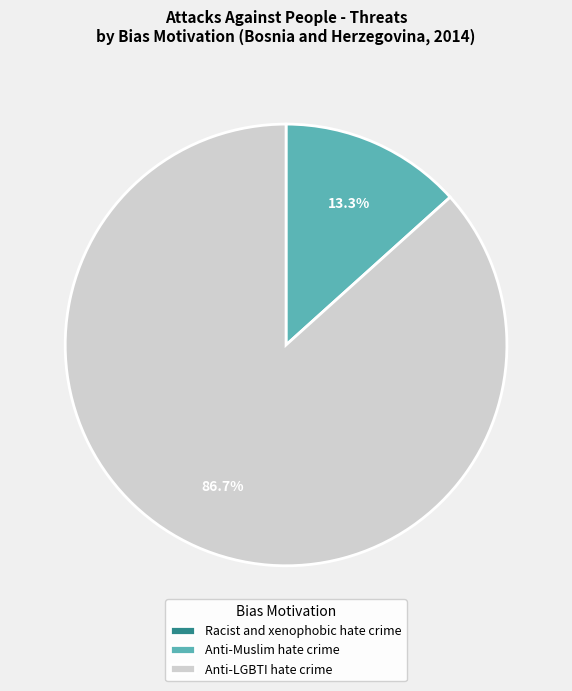

To the nearest percent, what portion does Anti-Muslim hate crime represent?

13%